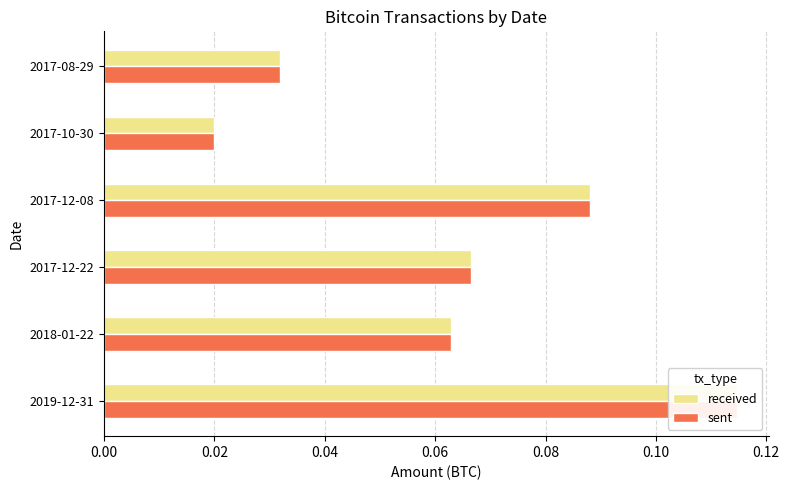

What are all the series names shown in the legend?

received, sent